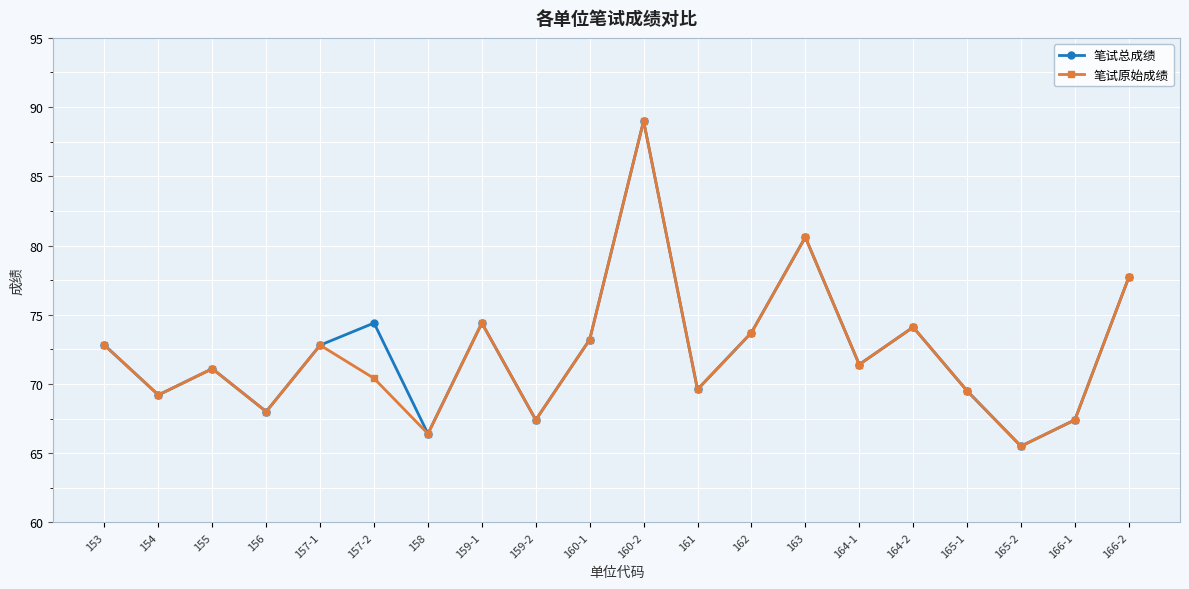

Where does the 笔试原始成绩 series first go above 71?

153